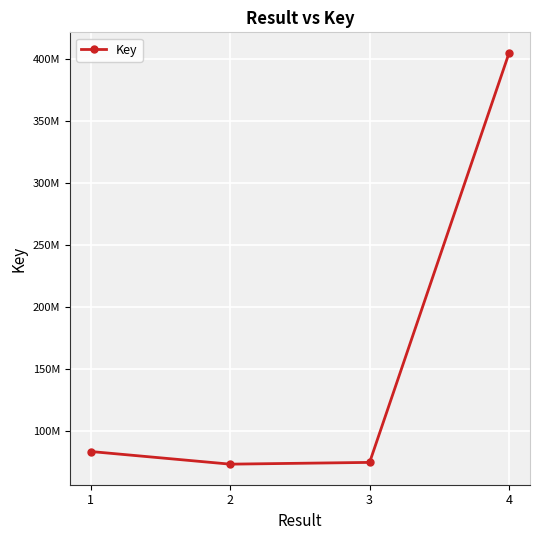

What is the change in value from 2 to 3?

+1415760